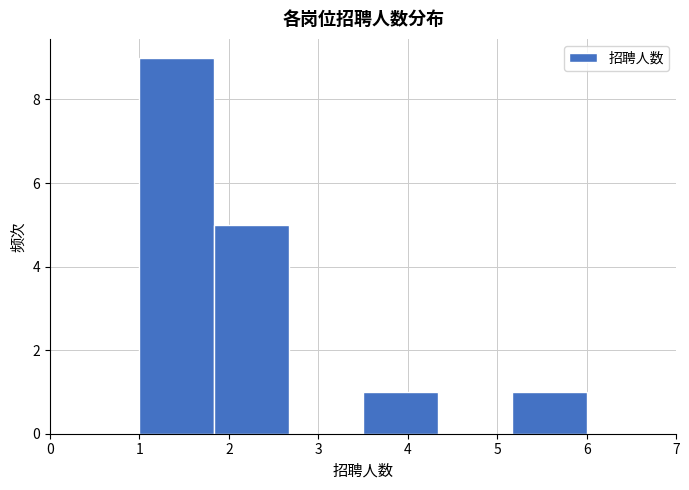

How tall is the bar that spans 3.5 to 4.3 on the x-axis? Neither the bar edges nor the heights are printed on the chart, so give them approximately, as read against the axes.

1